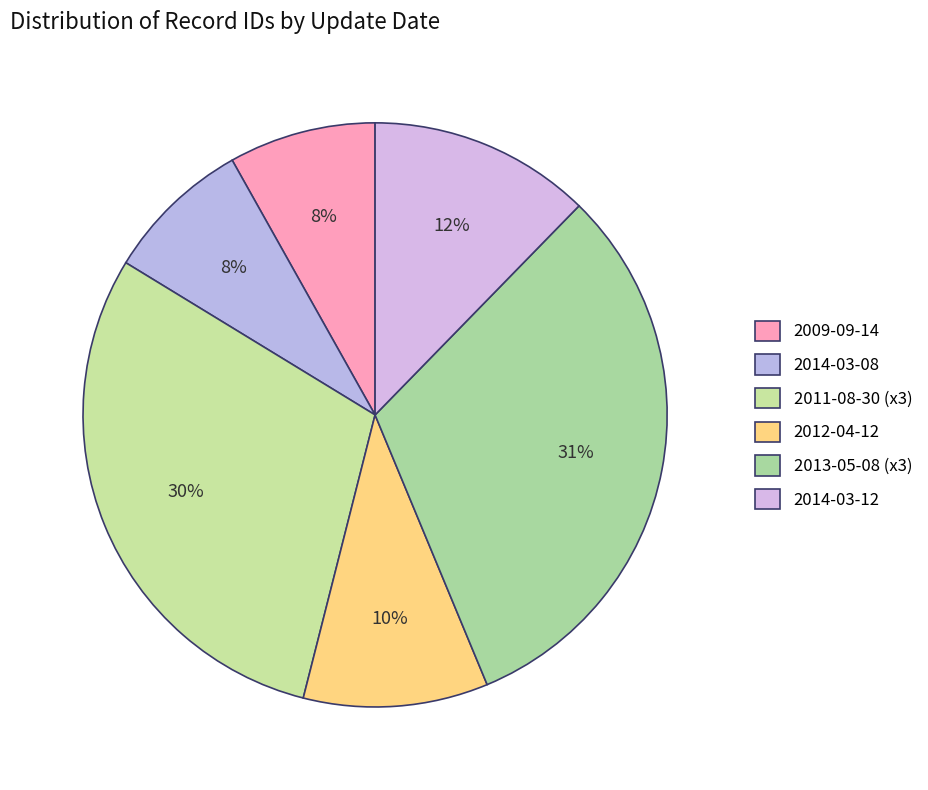

Is 2012-04-12 the majority of the pie?

No